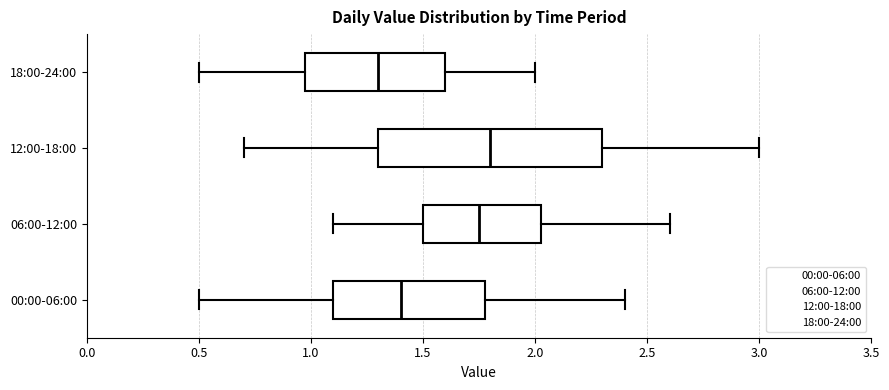

Reading bottom to top, read every box against the x-axis: the position of its median line, the range the box covers, and the ends of its whiskers. The values are not printed on the chart, so give them approximately, as read against the axis.

00:00-06:00: median 1.40, box 1.10 to 1.80, whiskers 0.50 to 2.40
06:00-12:00: median 1.75, box 1.50 to 2.05, whiskers 1.10 to 2.60
12:00-18:00: median 1.80, box 1.30 to 2.30, whiskers 0.70 to 3.00
18:00-24:00: median 1.30, box 1.00 to 1.60, whiskers 0.50 to 2.00